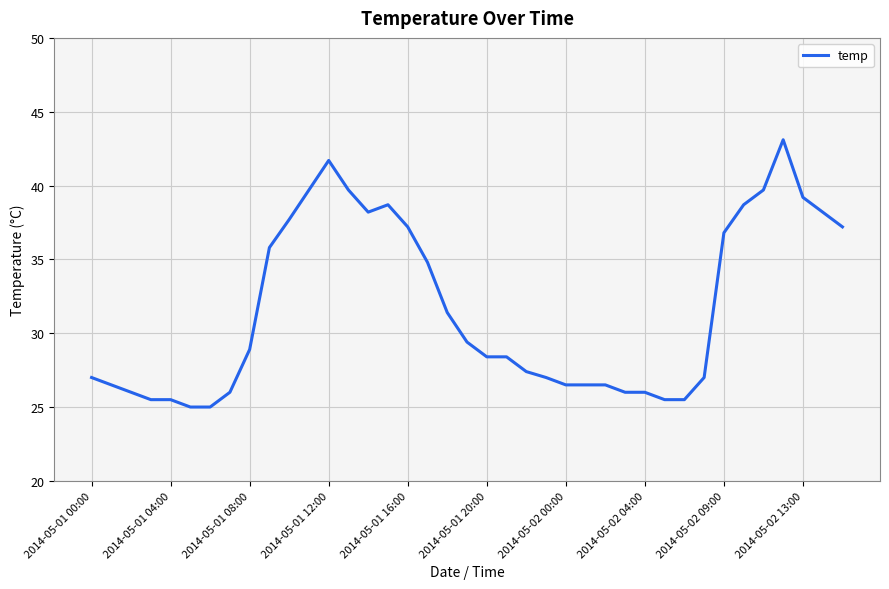

What is the minimum value shown in the chart?

25.0